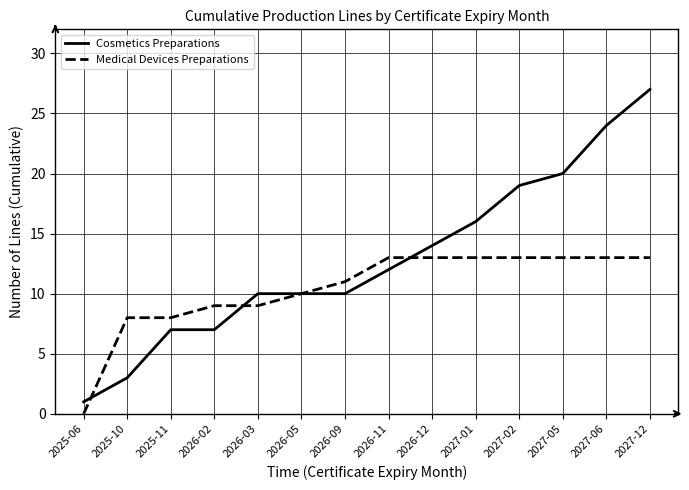

True or false: Cosmetics Preparations and Medical Devices Preparations intersect in this chart.

True